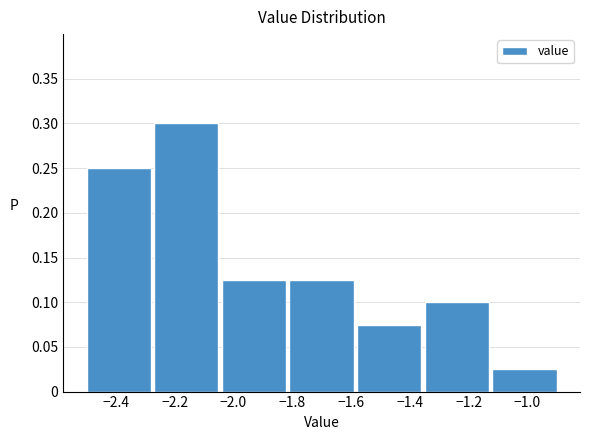

Over which range of the x-axis is the bar tallest?

-2.27 to -2.04